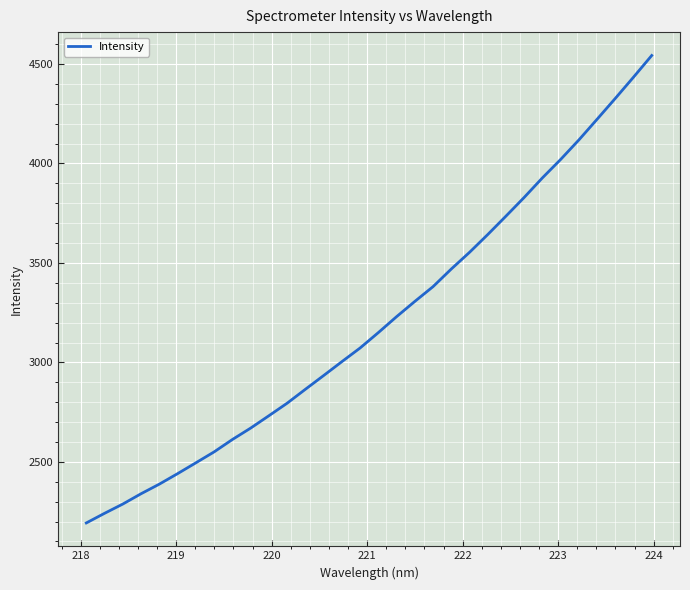

What is the difference between the maximum and minimum values?

2349.8